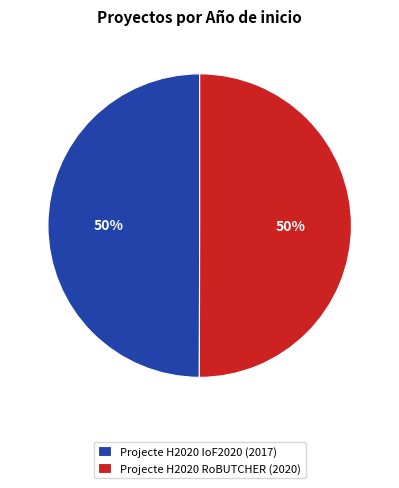

Combined, do Projecte H2020 IoF2020 and Projecte H2020 RoBUTCHER account for over 50%?

Yes